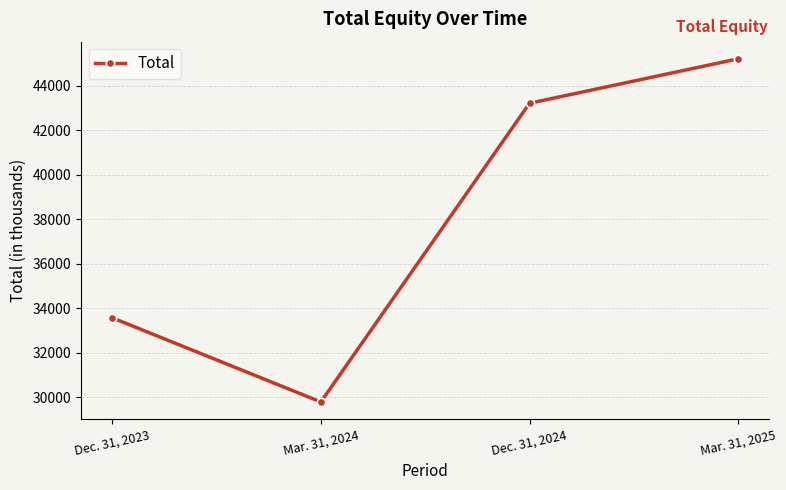

How many interior local valleys (lower than both neighbors) does the data have?

1